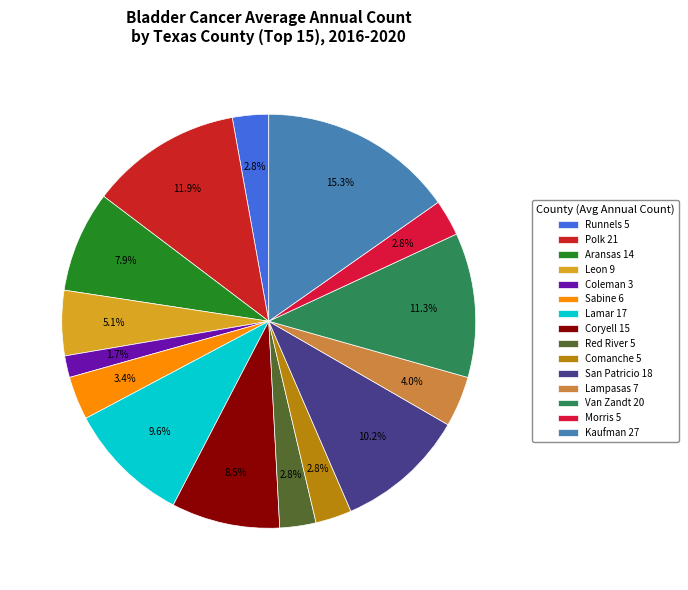

How many segments does this pie chart have?

15